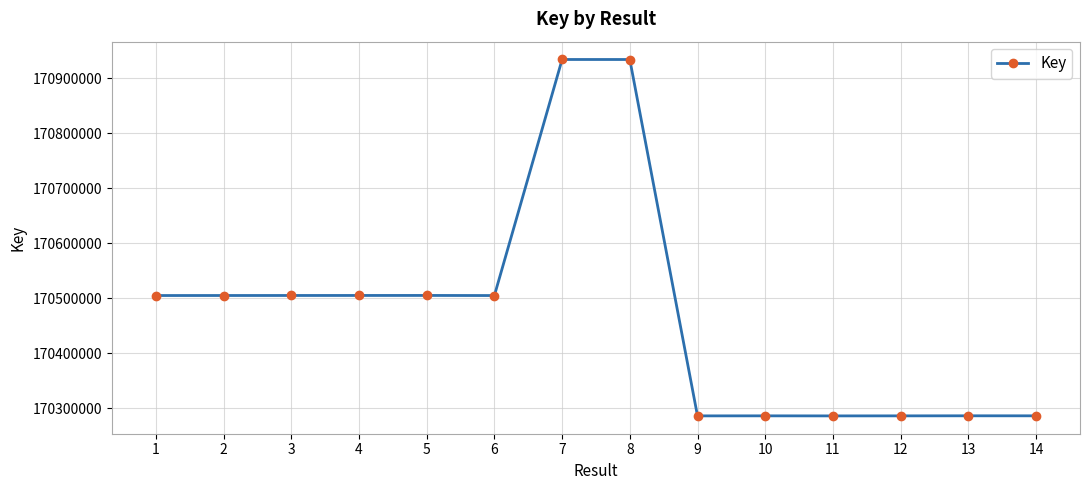

Count the number of categories in the chart.

14